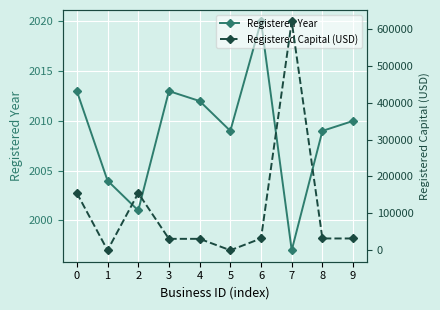

Where do Registered Year and Registered Capital (USD) first cross each other?

0 and 1